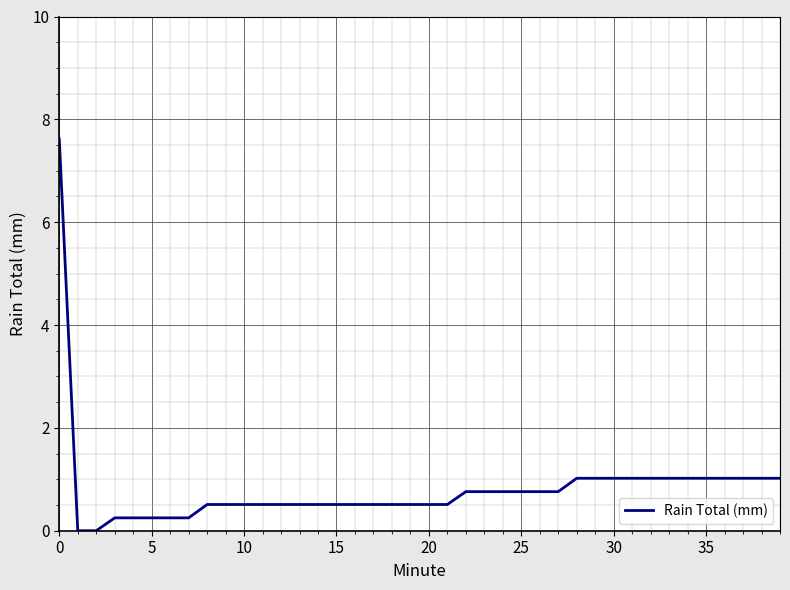

What is the difference between the maximum and minimum values?

7.6